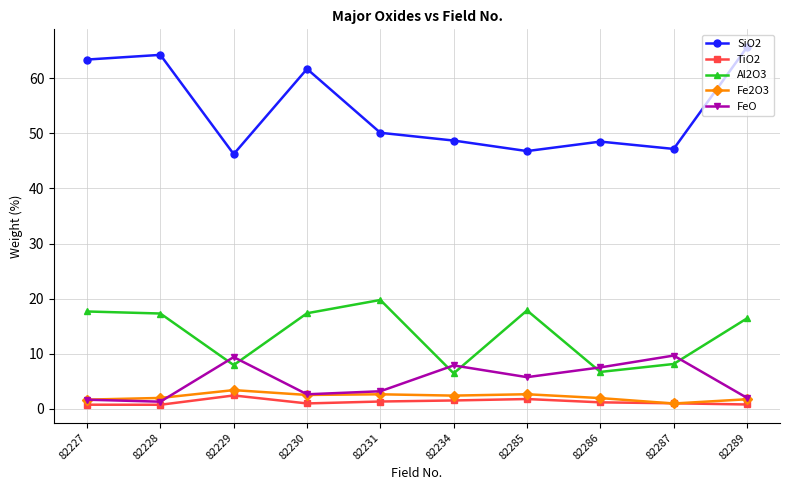

True or false: Fe2O3 and SiO2 cross at least once.

False